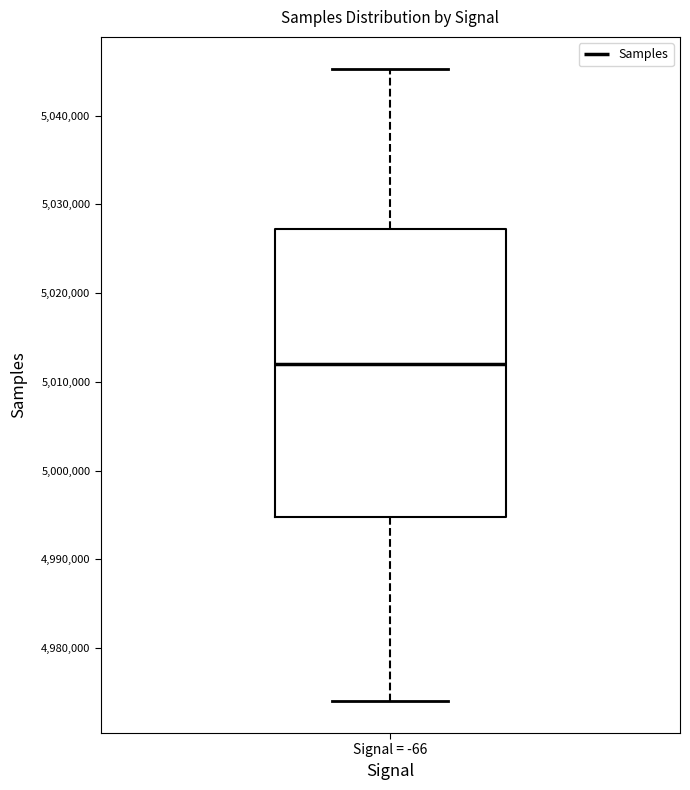

Read this box plot against the y-axis: the position of the median line, the range covered by the box, and the ends of both whiskers. The values are not printed on the chart, so give them approximately, as read against the axis.

median 5012000, box 4995000 to 5027000, whiskers 4974000 to 5045000